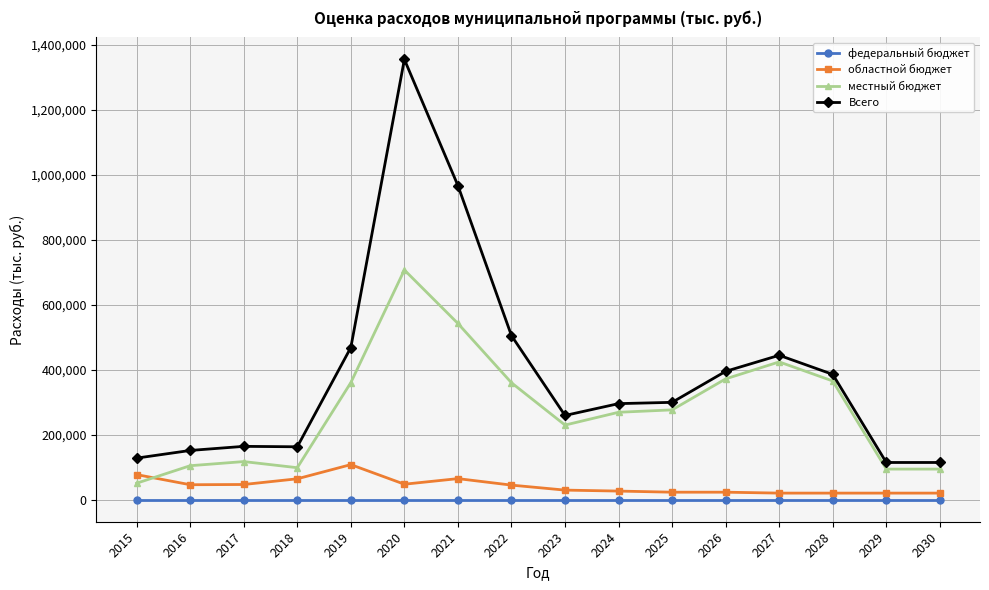

True or false: местный бюджет and федеральный бюджет cross at least once.

False